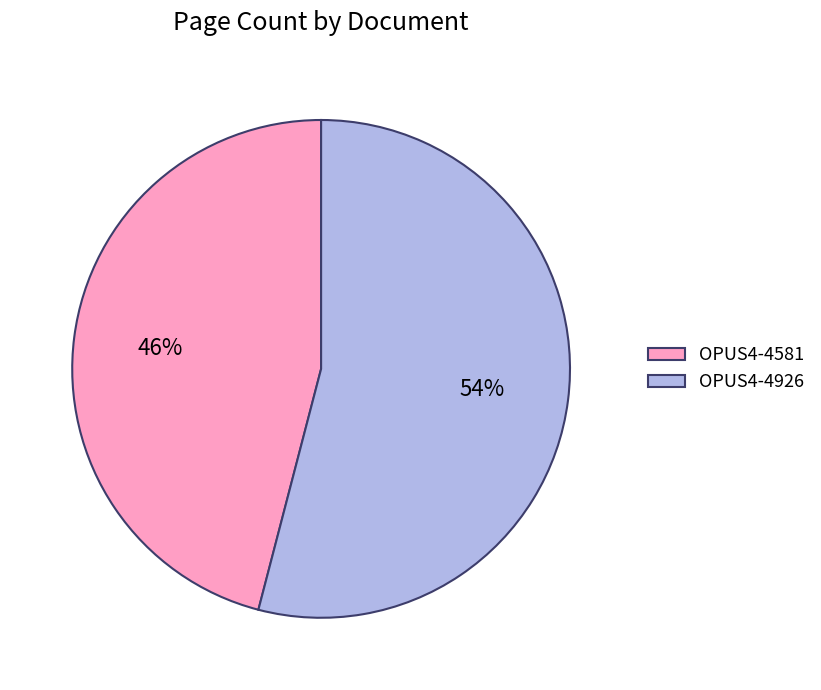

The OPUS4-4581 slice represents 58% of the pie. True or false?

False